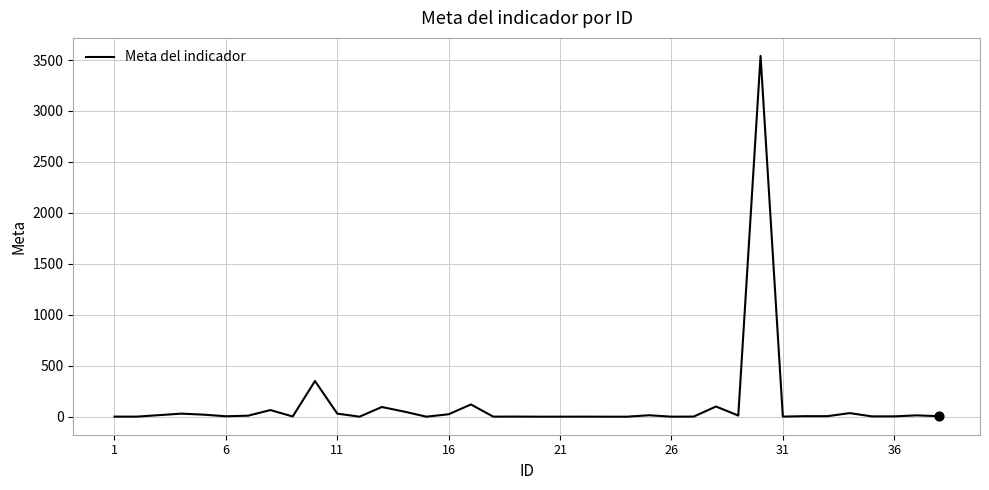

What is the maximum value shown in the chart?

3540.0